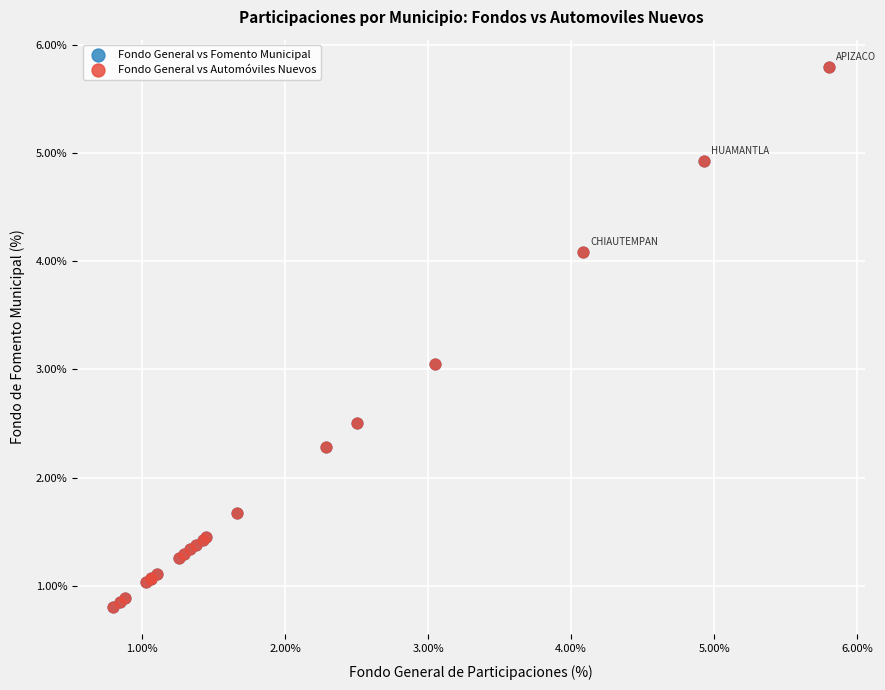

What are all the series names shown in the legend?

Fondo General vs Fomento Municipal, Fondo General vs Automóviles Nuevos